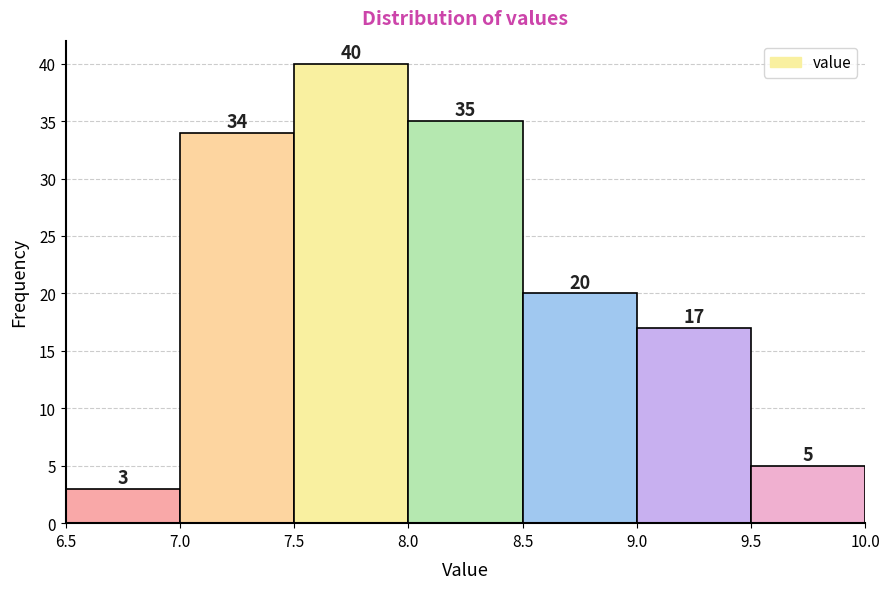

What is the height of the bar covering 9.5 to 10.0 on the x-axis?

5